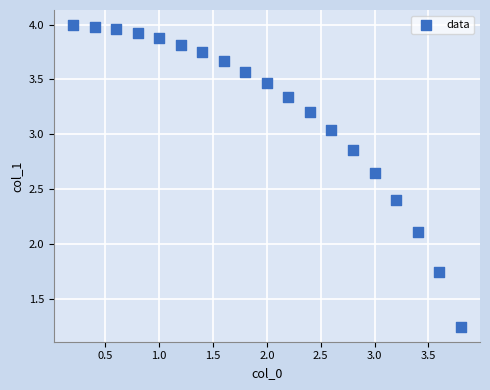

What is the range of Y values (max minus min)?

2.7